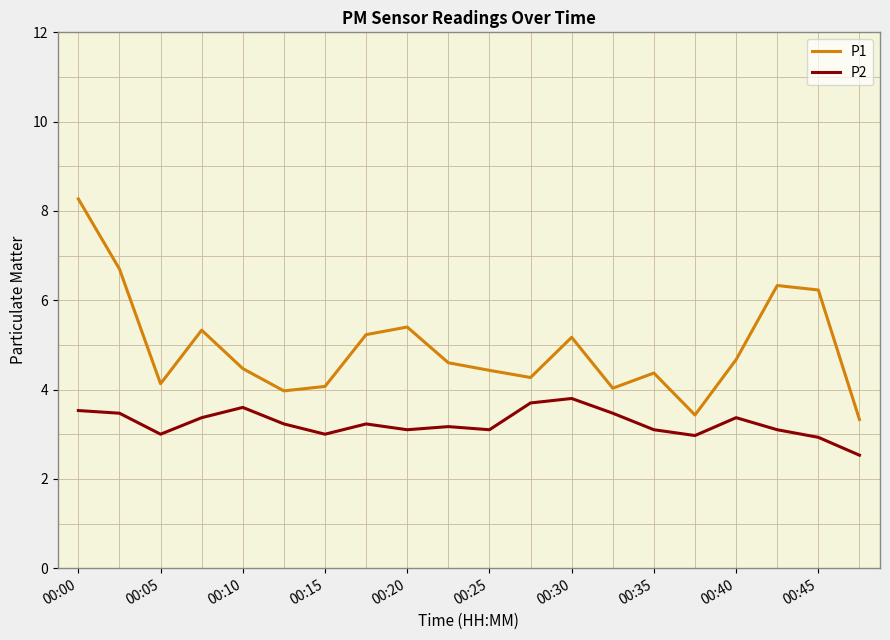

What is the highest value of the P1 series?

8.3